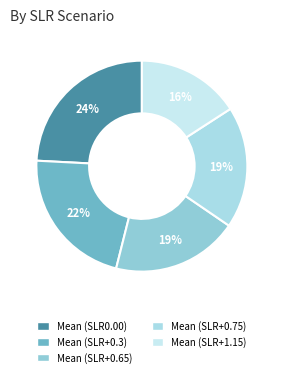

Is the sum of Mean (SLR0.00) and Mean (SLR+0.3) greater than half?

No